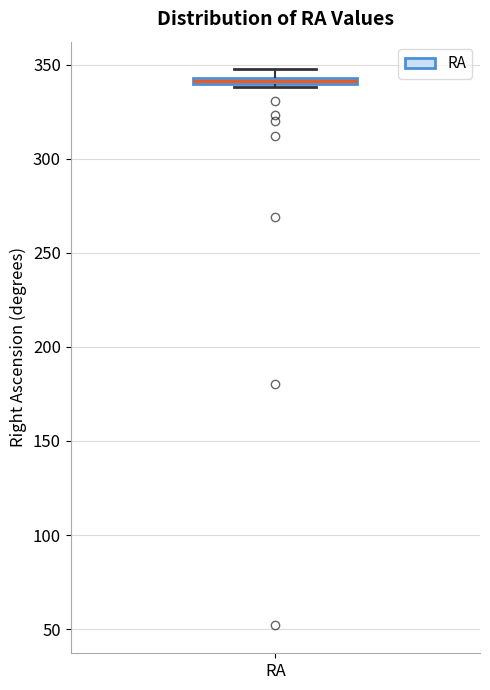

Where is the upper edge of the box for RA on the y-axis? The values are not printed on the chart, so give them approximately, as read against the axis.

345